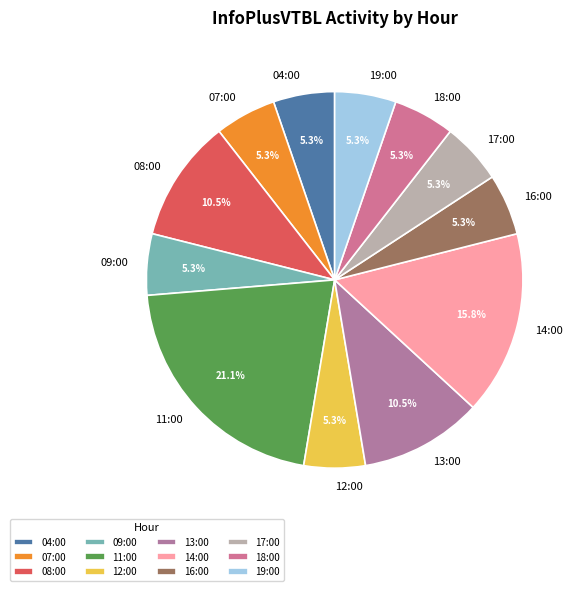

True or false: 17:00 accounts for 5% of the total.

True